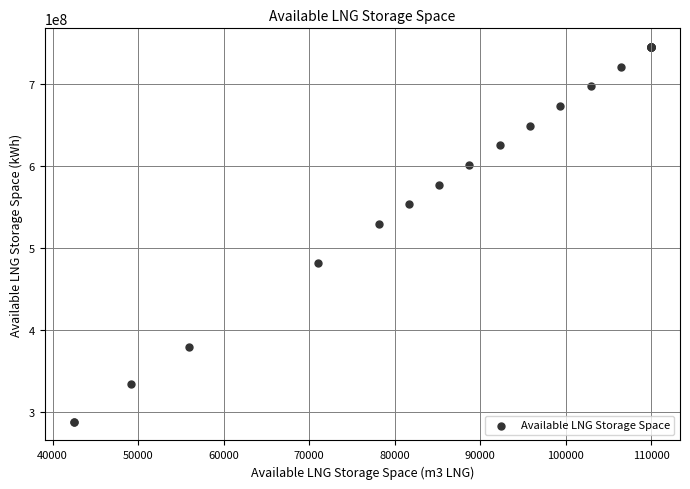

What Y value in the scatter plot is closest to 516127875?

528989731